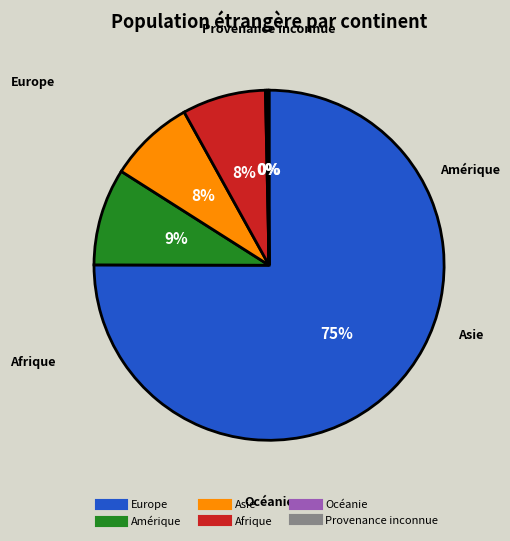

Which category has the biggest portion of the pie?

Europe